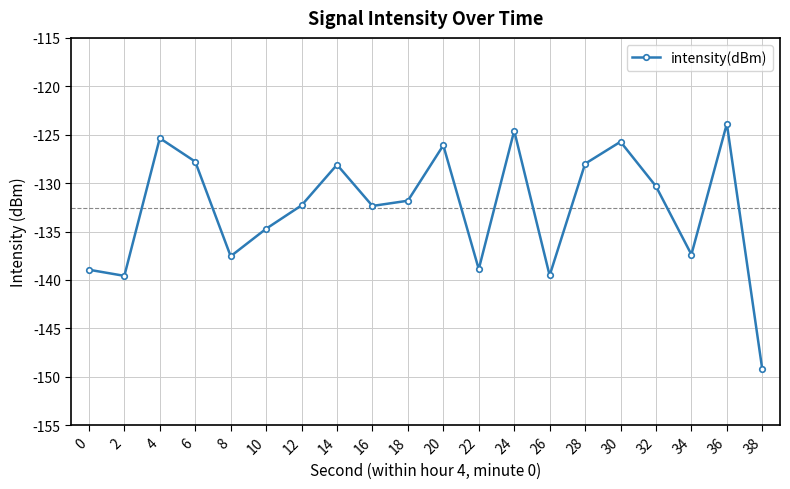

How many series are shown in this chart?

1